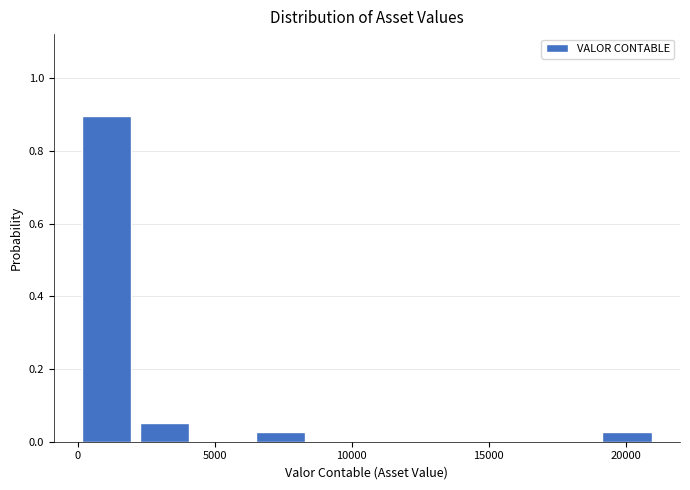

Over which range of the x-axis is the bar tallest?

0 to 2000